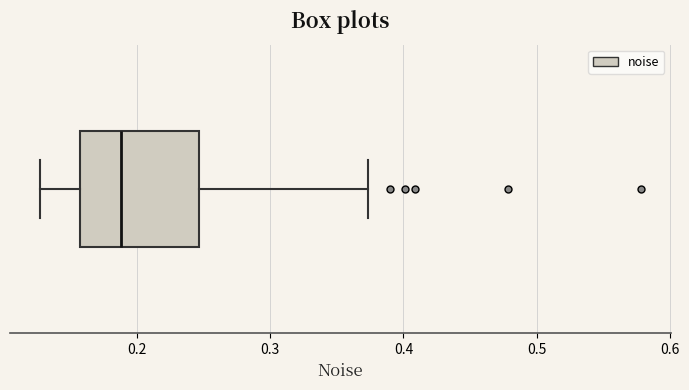

Transcribe this box plot: give where the median line is, the range the box spans, and where the two whiskers end, as read against the x-axis. The values are not printed on the chart, so give them approximately, as read against the axis.

median 0.19, box 0.16 to 0.25, whiskers 0.13 to 0.37